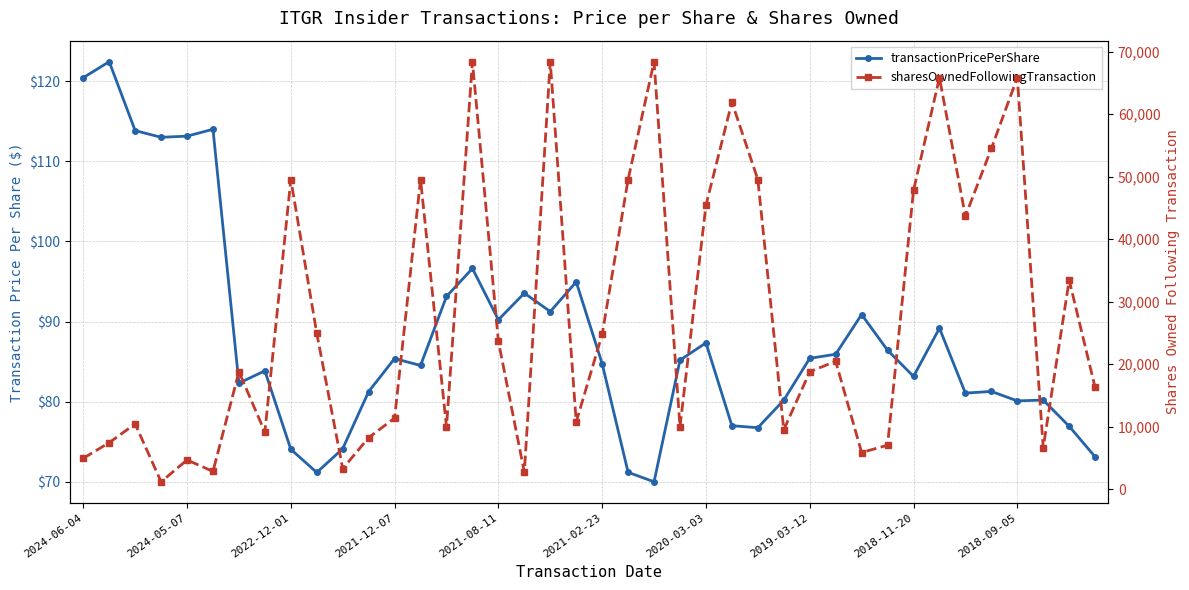

Does the chart display data point markers on the line(s)?

Yes